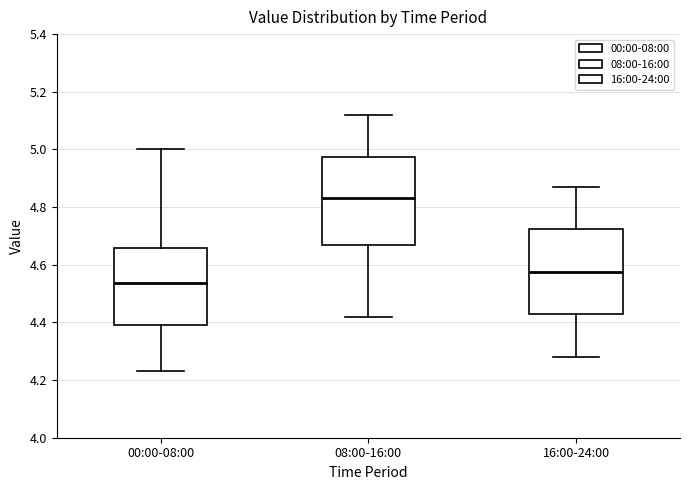

Where does the median line of the box for 16:00-24:00 sit on the y-axis? The values are not printed on the chart, so give them approximately, as read against the axis.

4.58